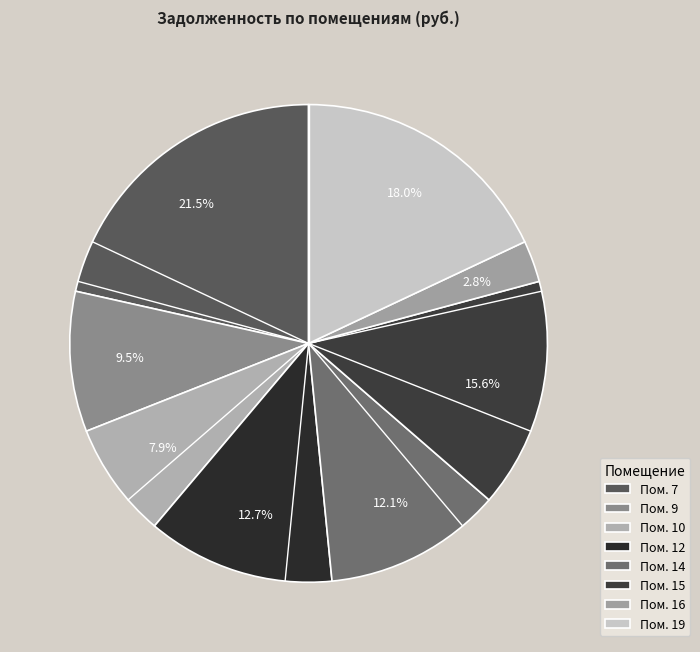

Rank the categories by value from highest to lowest.

Пом. 7, Пом. 19, Пом. 15, Пом. 12, Пом. 14, Пом. 9, Пом. 10, Пом. 16